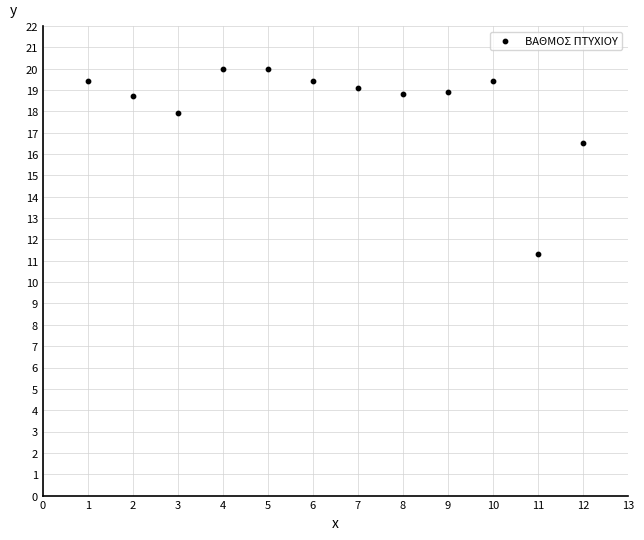

What is the average X value?

6.5